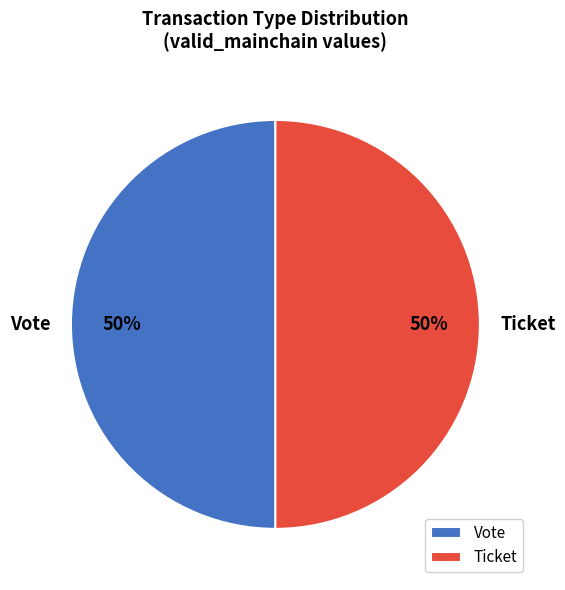

To the nearest percent, what is the difference between the Vote and Ticket slice percentages?

0%